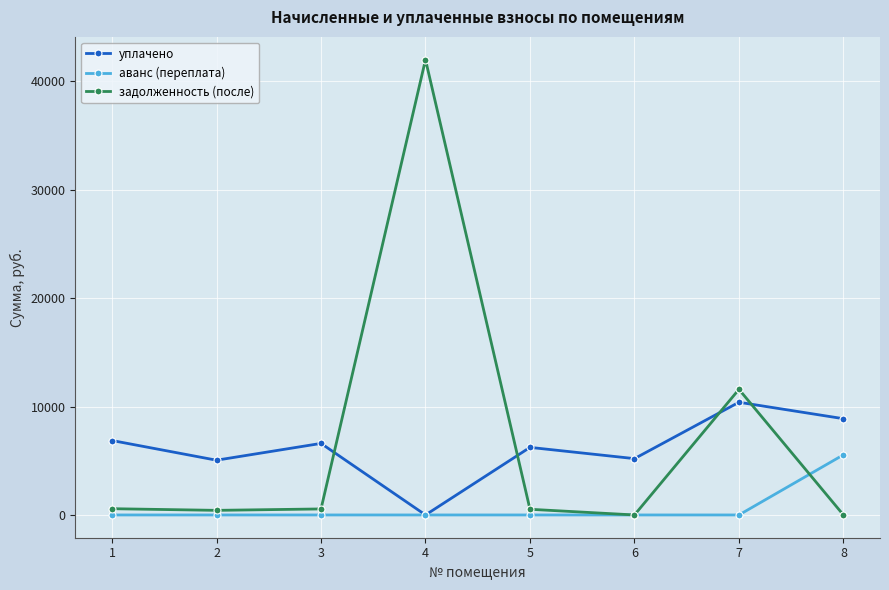

Rank the series by their maximum value, from lowest to highest.

аванс (переплата), уплачено, задолженность (после)